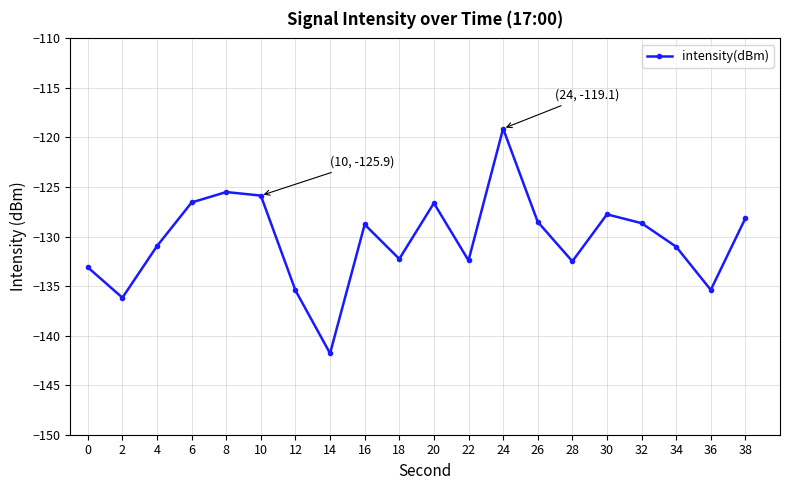

What is the smallest value displayed?

-141.8